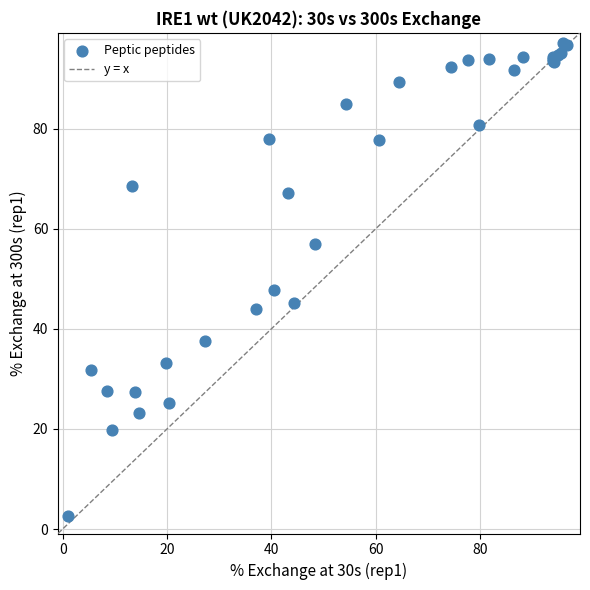

What Y value in the scatter plot is closest to 49?

47.8